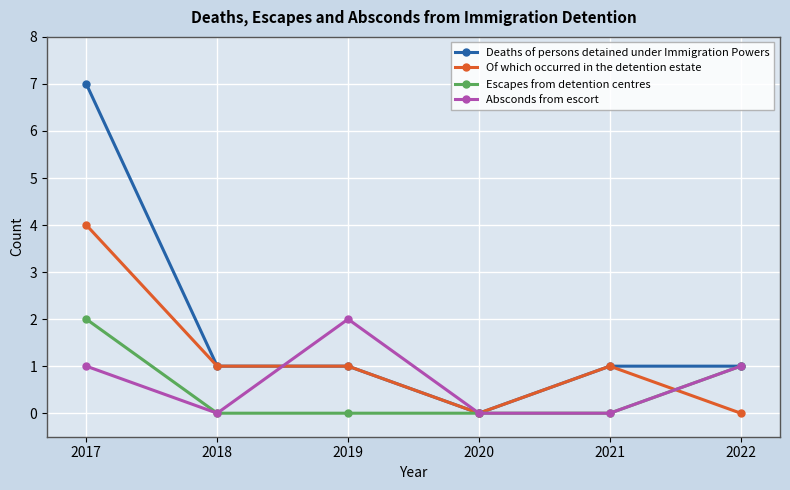

What is the value of the Escapes from detention centres point at the 6th from the left?

1